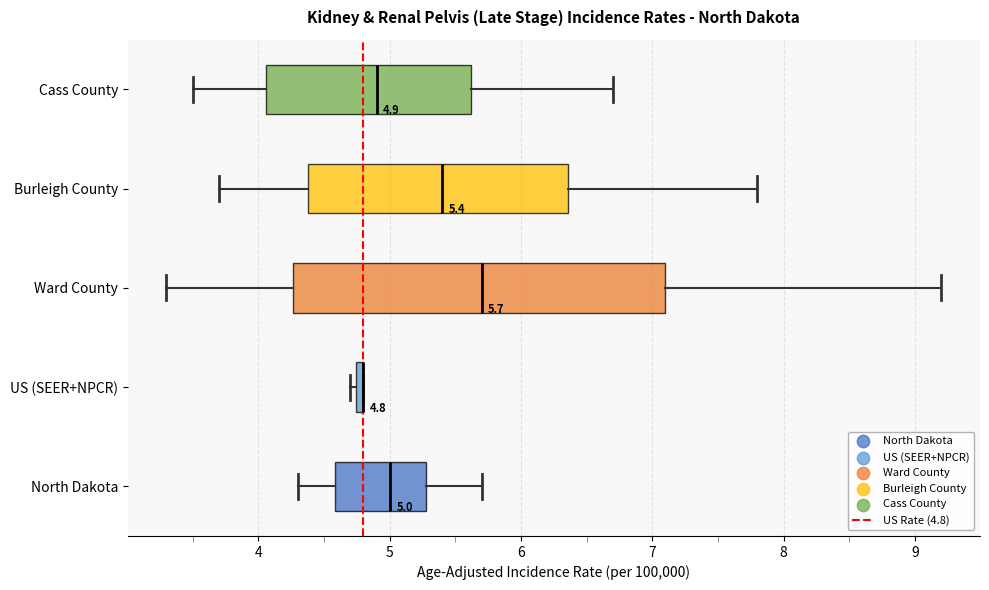

Which box is the widest, from its left edge to its right edge?

Ward County